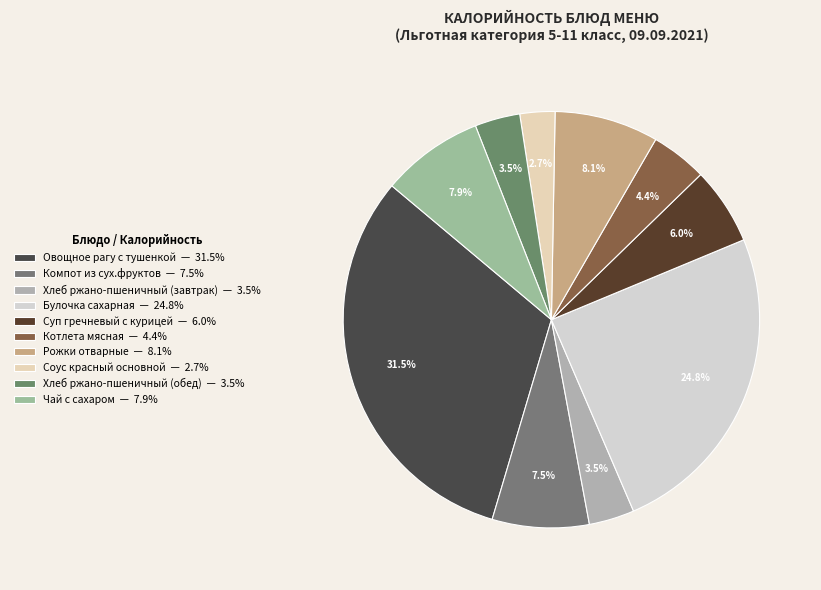

To the nearest percent, what is the difference between the largest and smallest slice percentages?

29%